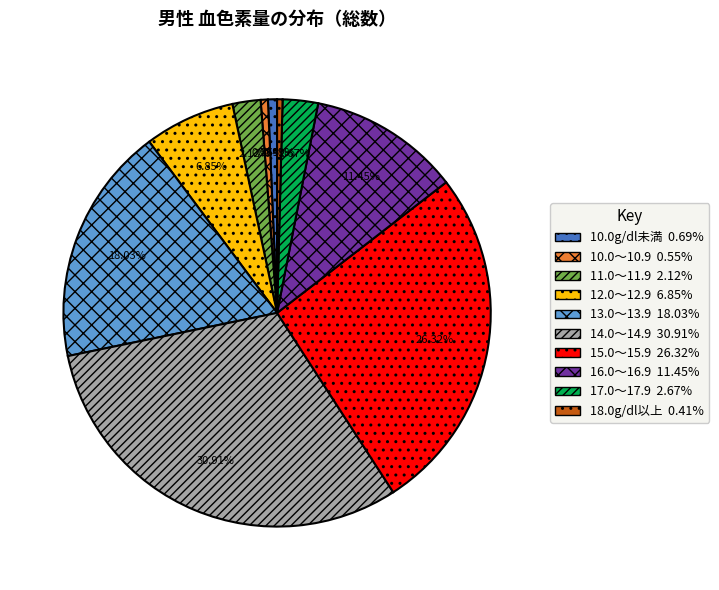

To the nearest percent, what is the combined percentage of 14.0～14.9 and 13.0～13.9?

49%